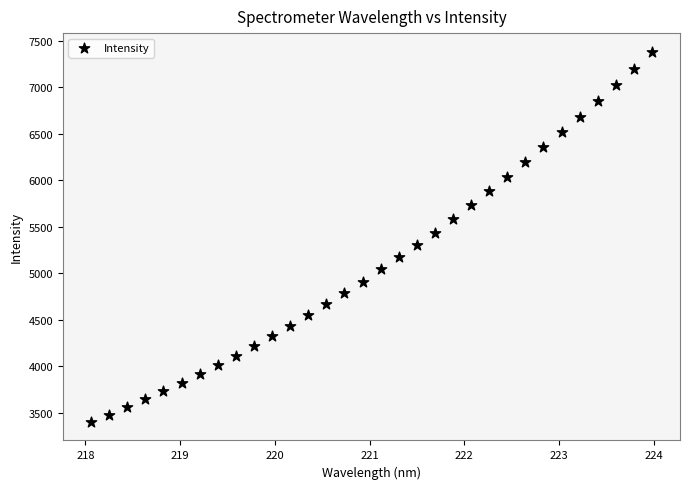

What Y value in the scatter plot is closest to 5394?

5437.9